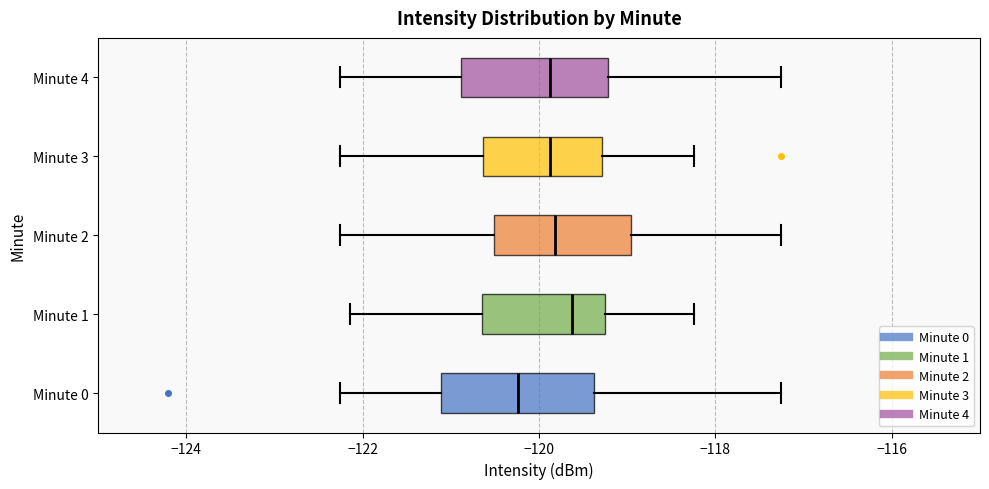

Reading bottom to top, read every box against the x-axis: the position of its median line, the range the box covers, and the ends of its whiskers. The values are not printed on the chart, so give them approximately, as read against the axis.

Minute 0: median -120.2, box -121.2 to -119.4, whiskers -122.2 to -117.2
Minute 1: median -119.6, box -120.6 to -119.2, whiskers -122.2 to -118.2
Minute 2: median -119.8, box -120.6 to -119.0, whiskers -122.2 to -117.2
Minute 3: median -119.8, box -120.6 to -119.2, whiskers -122.2 to -118.2
Minute 4: median -119.8, box -120.8 to -119.2, whiskers -122.2 to -117.2